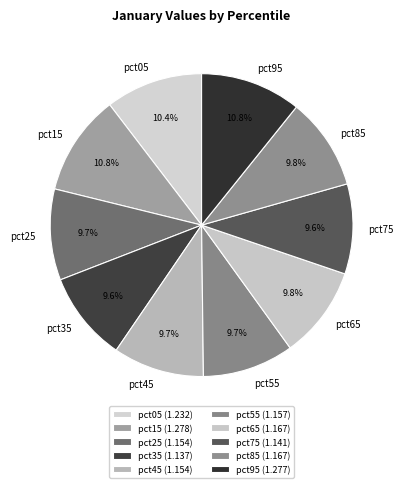

What percentage is the pct45 slice, to the nearest percent?

10%